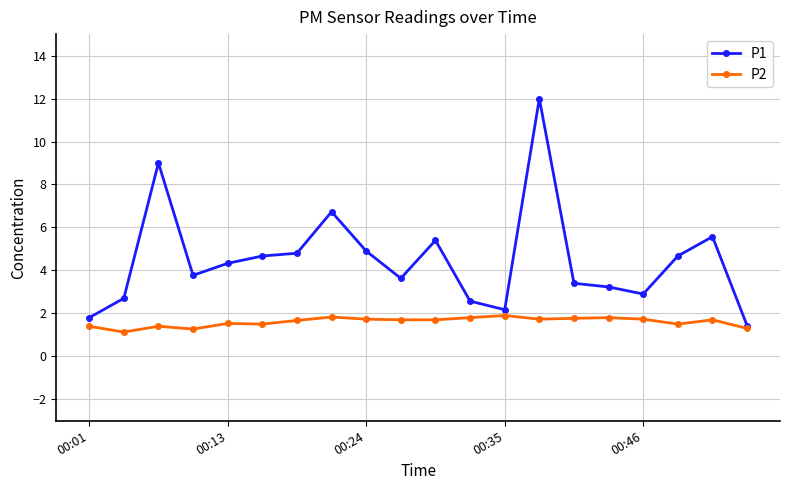

Rank the series by their average value, from highest to lowest.

P1, P2